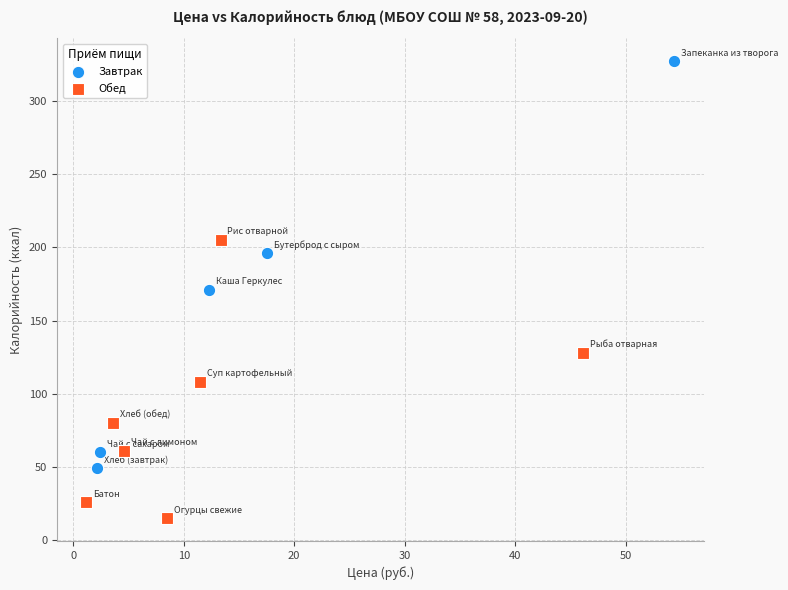

What are all the series names shown in the legend?

Завтрак, Обед